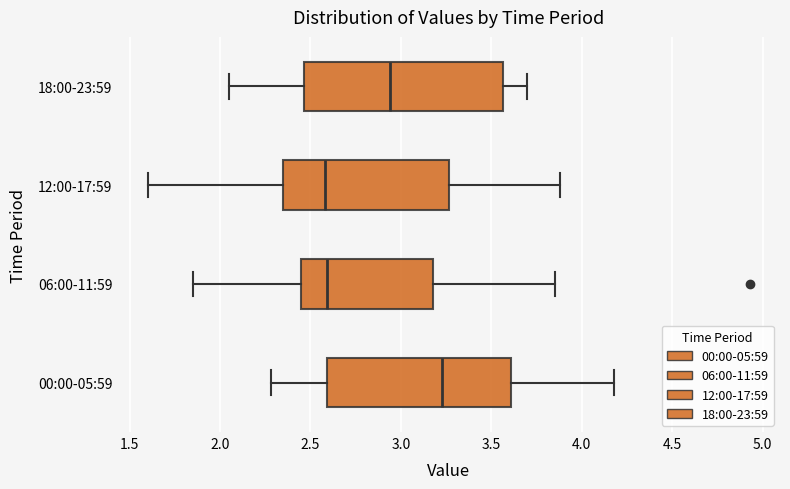

Which box has the furthest to the right median line?

00:00-05:59